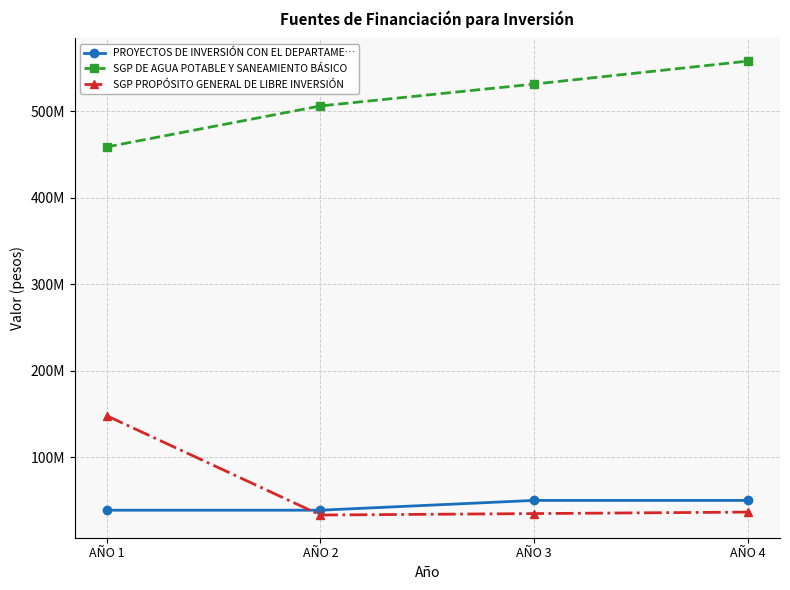

What are all the series names shown in the legend?

PROYECTOS DE INVERSIÓN CON EL DEPARTAME…, SGP DE AGUA POTABLE Y SANEAMIENTO BÁSICO, SGP PROPÓSITO GENERAL DE LIBRE INVERSIÓN